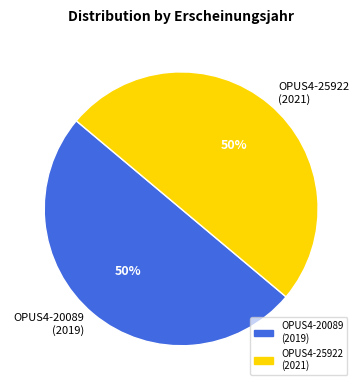

What percentage is the OPUS4-25922 slice, to the nearest percent?

50%